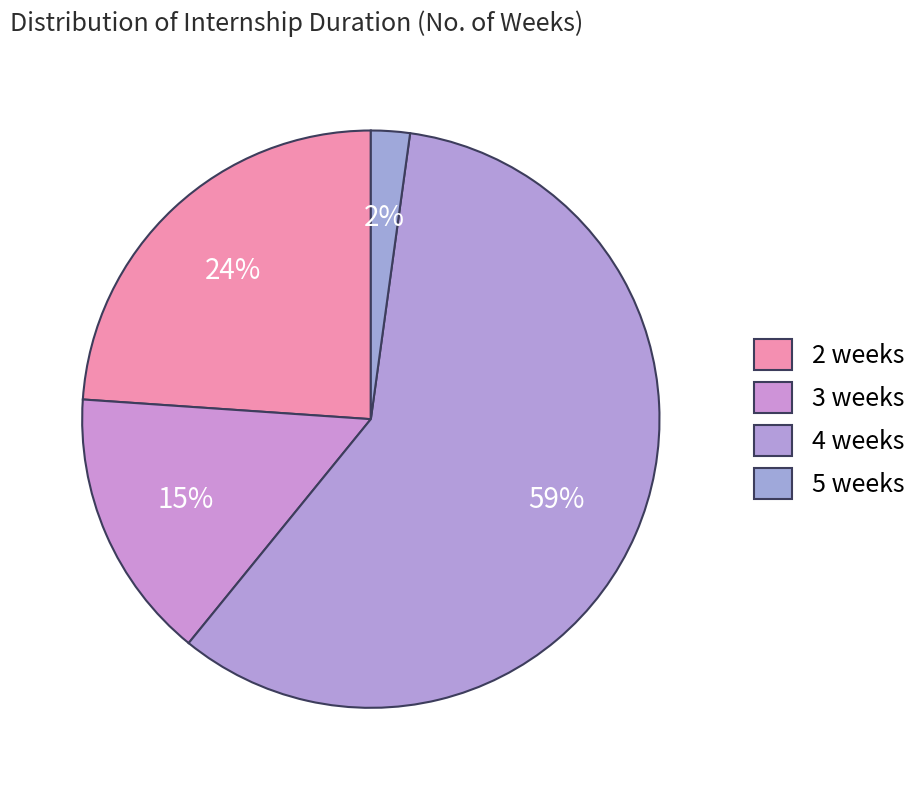

Which slice is the smallest?

5 weeks